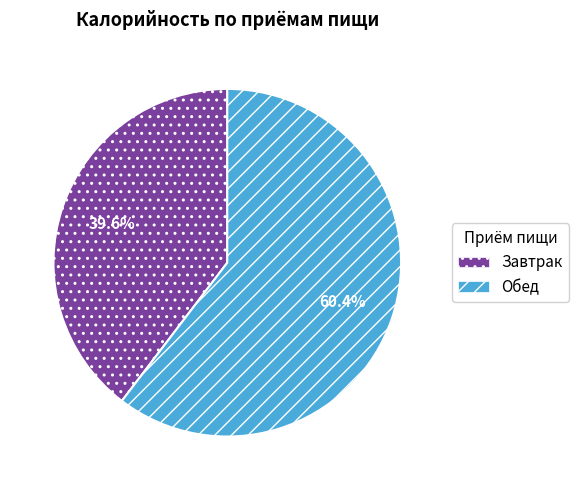

True or false: Обед accounts for 46% of the total.

False